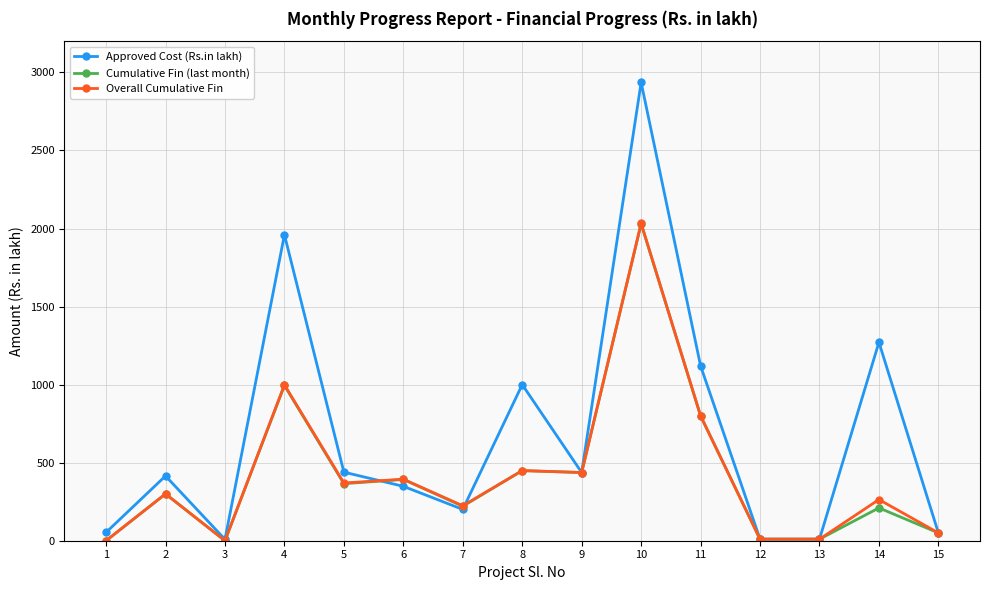

The Overall Cumulative Fin series shows 836.0 at 10. True or false?

False